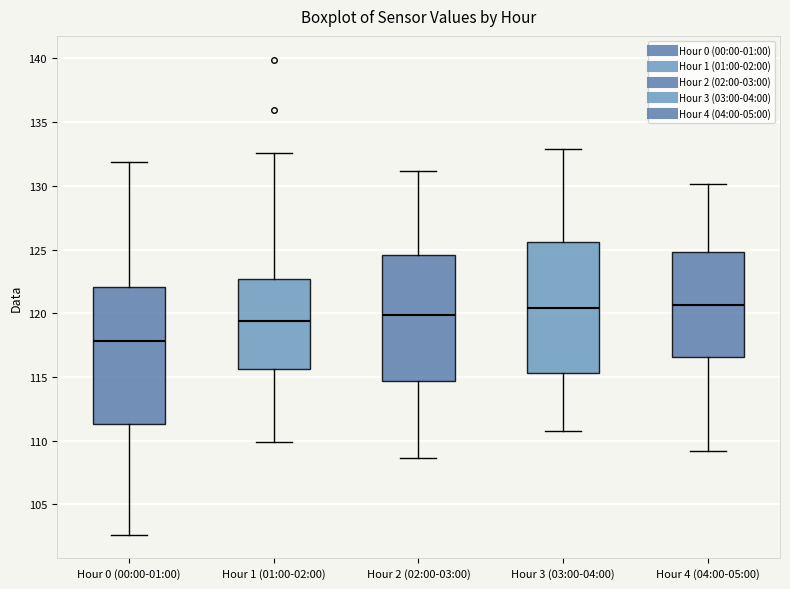

Reading left to right, transcribe this box plot: for each box, give where its median line is, the range the box spans, and where its two whiskers end, as read against the y-axis. The values are not printed on the chart, so give them approximately, as read against the axis.

Hour 0 (00:00-01:00): median 118.0, box 111.5 to 122.0, whiskers 102.5 to 132.0
Hour 1 (01:00-02:00): median 119.5, box 115.5 to 122.5, whiskers 110.0 to 132.5
Hour 2 (02:00-03:00): median 120.0, box 114.5 to 124.5, whiskers 108.5 to 131.0
Hour 3 (03:00-04:00): median 120.5, box 115.5 to 125.5, whiskers 110.5 to 133.0
Hour 4 (04:00-05:00): median 120.5, box 116.5 to 125.0, whiskers 109.0 to 130.0